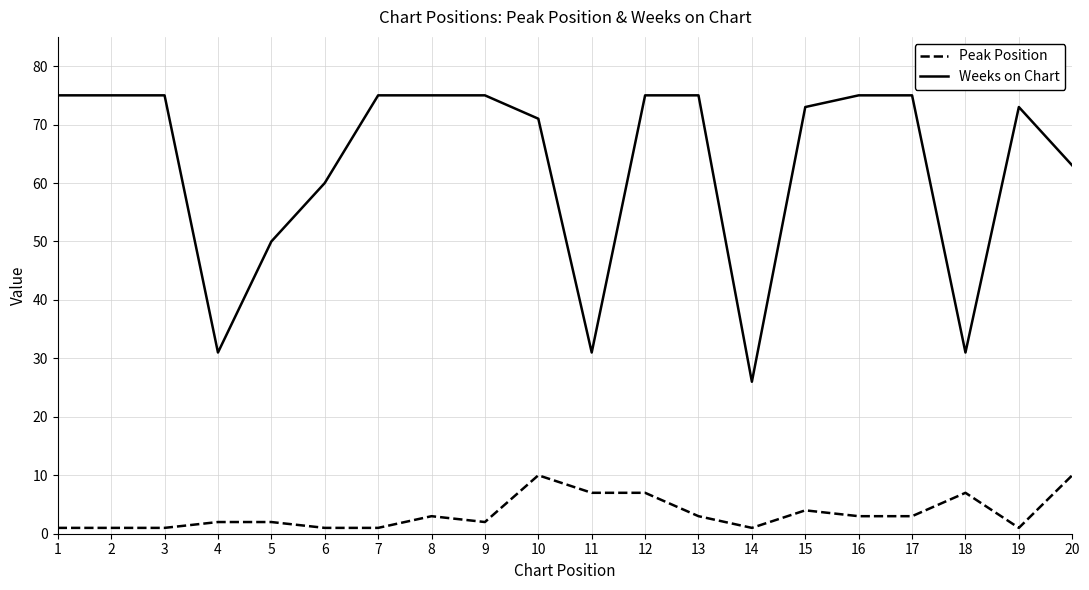

Which series changed the most between 11 and 14?

Peak Position